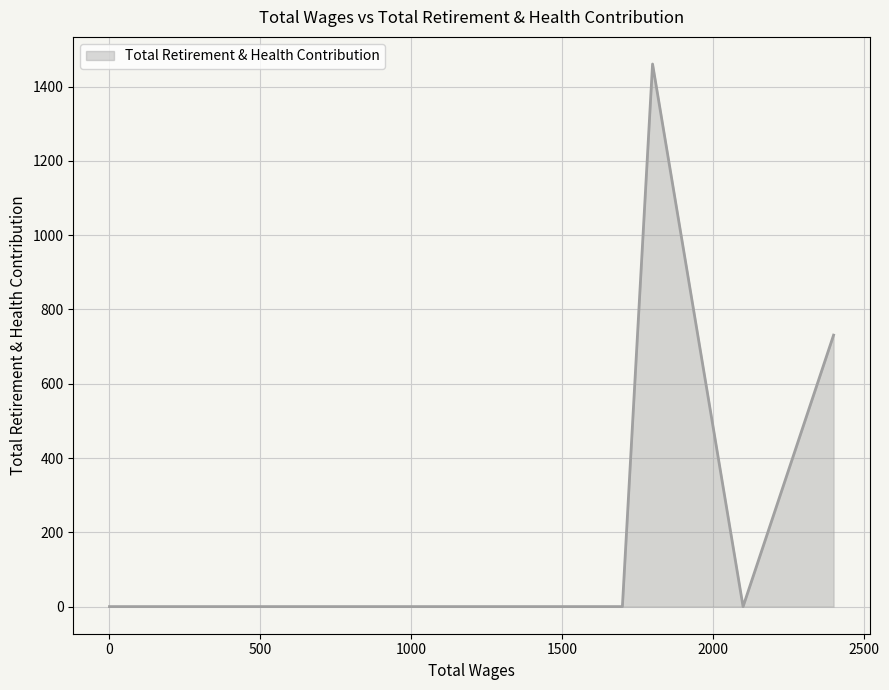

True or false: there are more than 2 points higher than both neighbors.

False